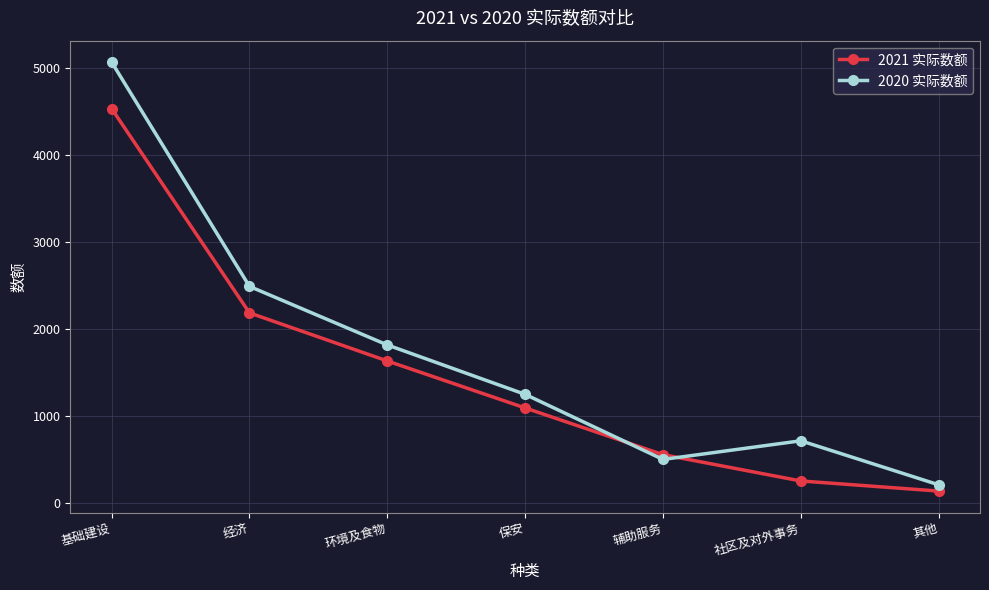

Where is the first local maximum for 2020 实际数额?

社区及对外事务